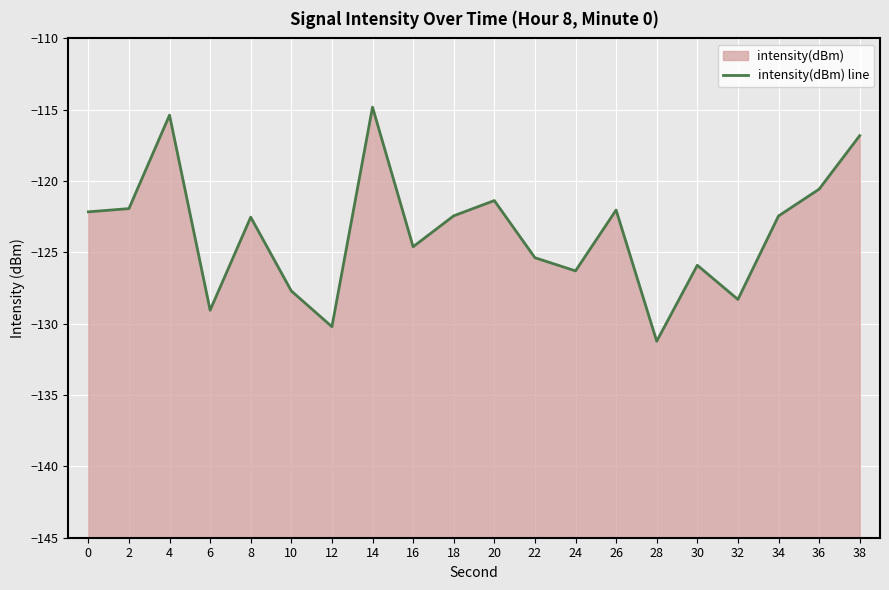

Reading left to right, extract all data points from this chart.

0=-122.2	2=-121.9	4=-115.4	6=-129.1	8=-122.5	10=-127.7	12=-130.2	14=-114.8	16=-124.6	18=-122.4	20=-121.4	22=-125.4	24=-126.3	26=-122.0	28=-131.2	30=-125.9	32=-128.3	34=-122.4	36=-120.6	38=-116.8